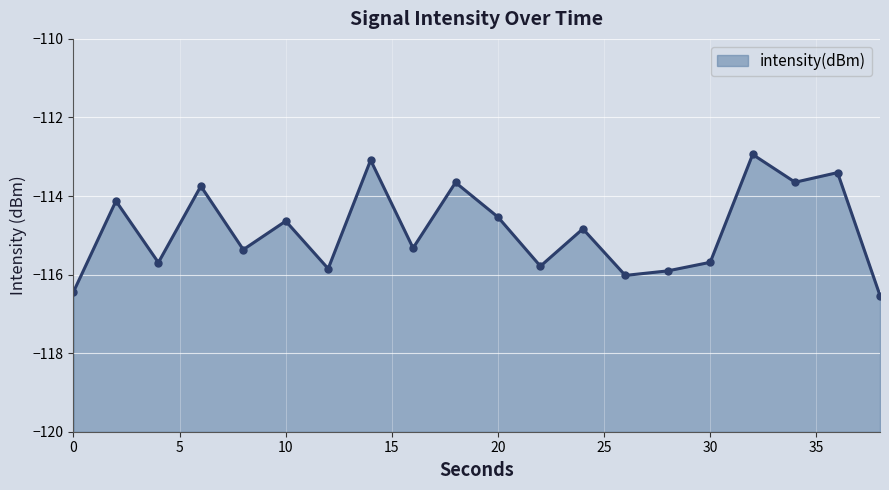

Reading left to right, transcribe all the data shown in this chart.

0=-116.4	2=-114.1	4=-115.7	6=-113.7	8=-115.4	10=-114.6	12=-115.8	14=-113.1	16=-115.3	18=-113.7	20=-114.5	22=-115.8	24=-114.8	26=-116.0	28=-115.9	30=-115.7	32=-112.9	34=-113.6	36=-113.4	38=-116.5